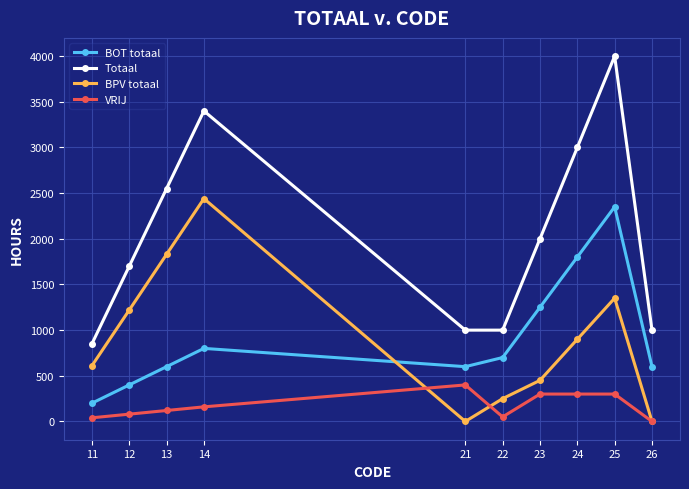

What is the difference between the VRIJ values at 12 and 11?

40